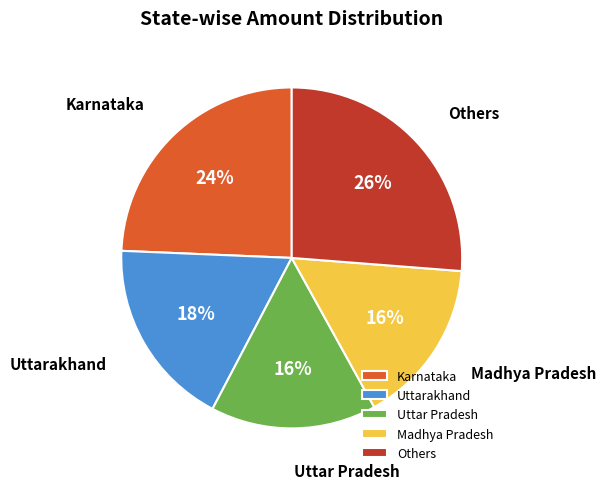

How many segments does this pie chart have?

5